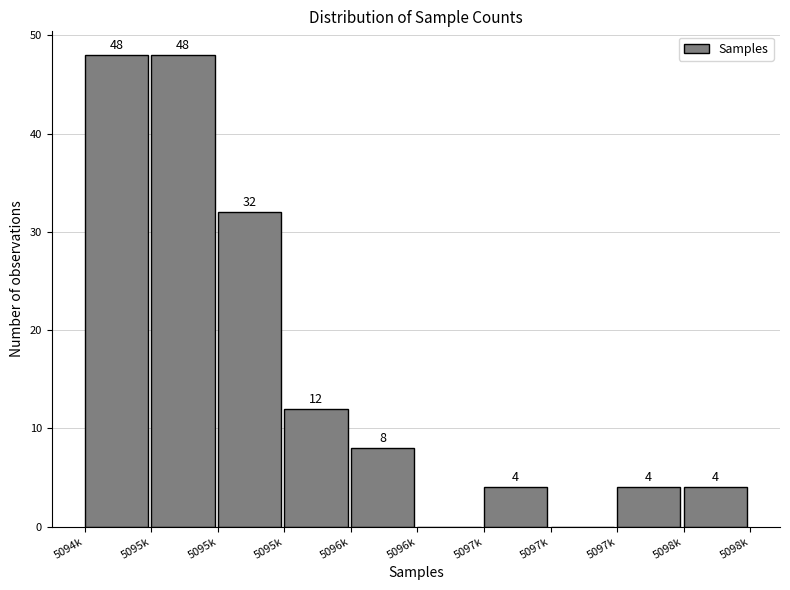

Count the number of data series in this chart.

1